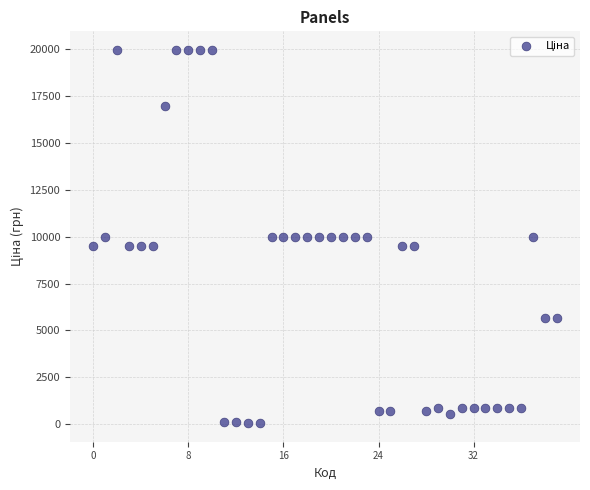

What is the range of Y values (max minus min)?

19907.1